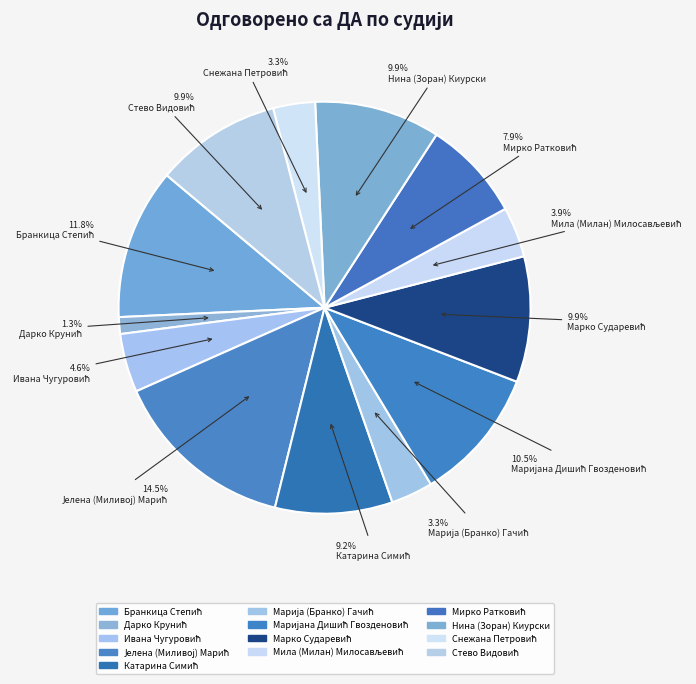

What percentage is the Ивана Чугуровић slice, to the nearest percent?

5%